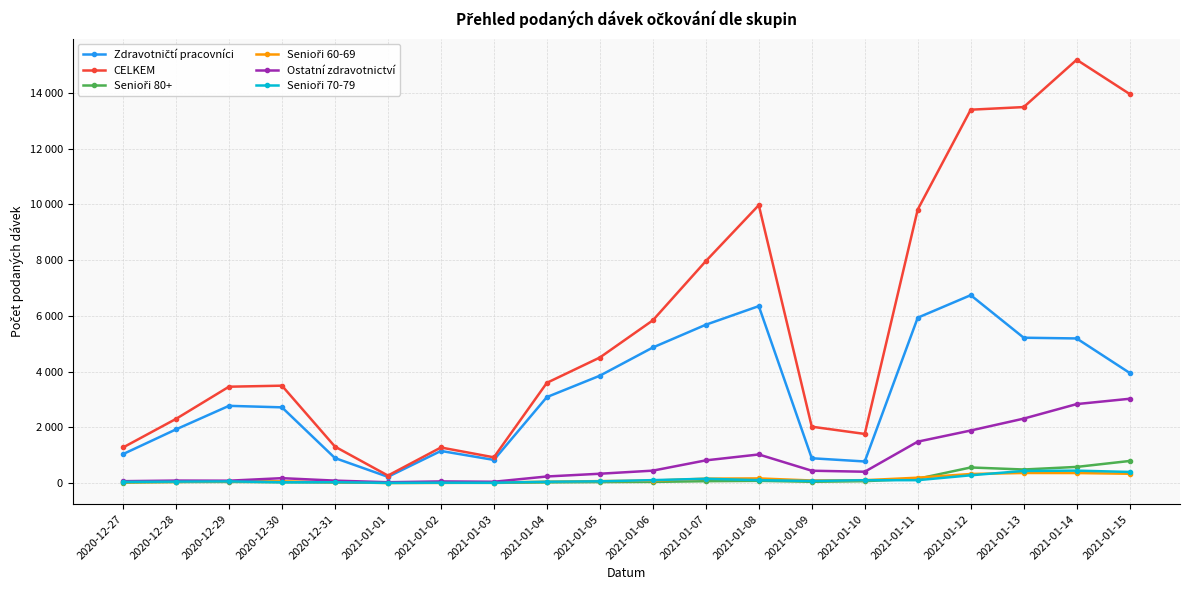

What is the difference between the Senioři 80+ values at 2021-01-07 and 2020-12-31?

43